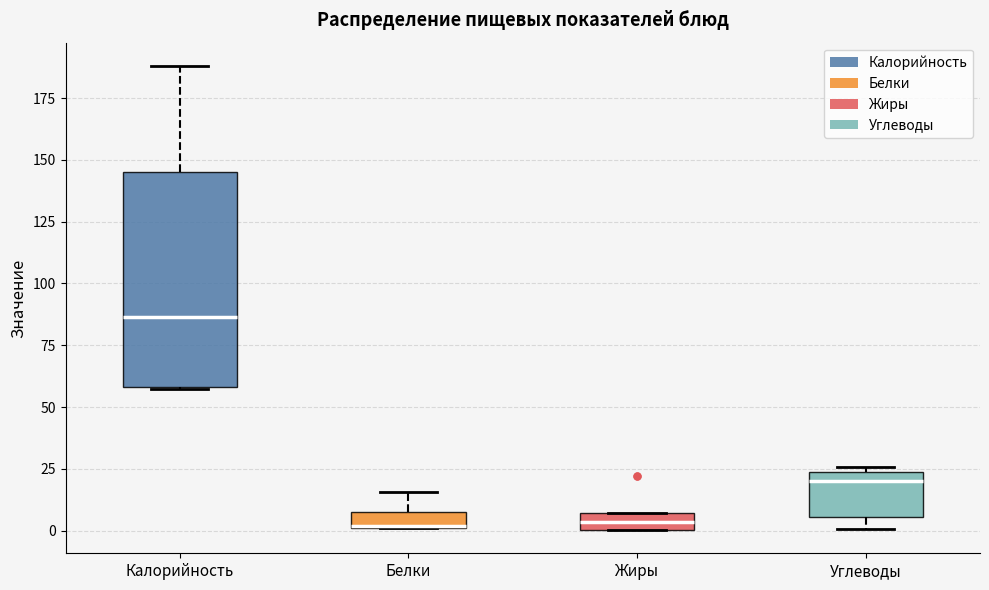

Where does the upper whisker of the box for Калорийность end on the y-axis? The values are not printed on the chart, so give them approximately, as read against the axis.

190